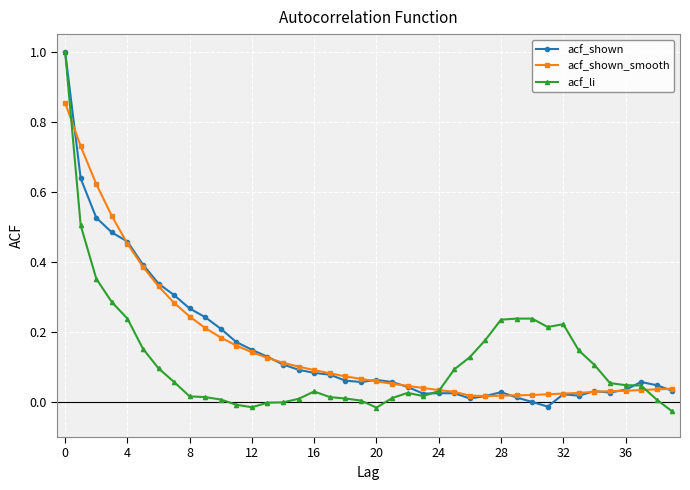

What is the sum of all acf_shown values?

6.3